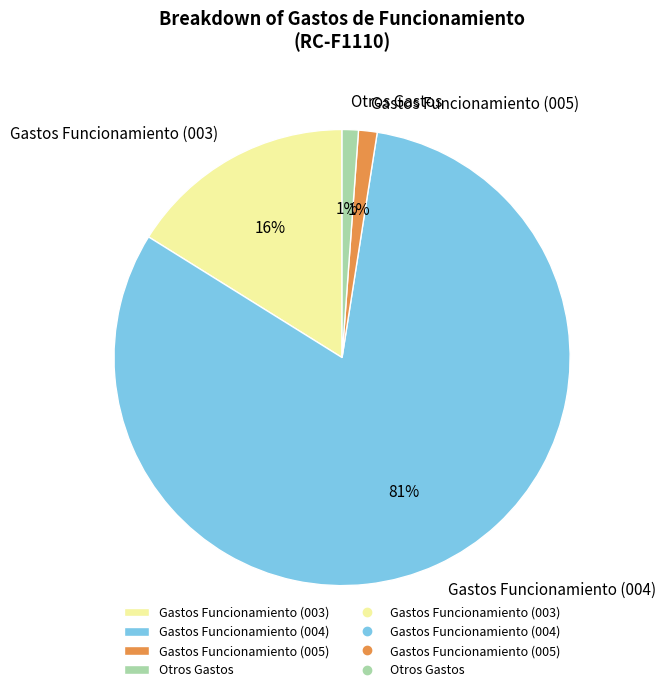

Which category accounts for the majority?

Gastos Funcionamiento (004)